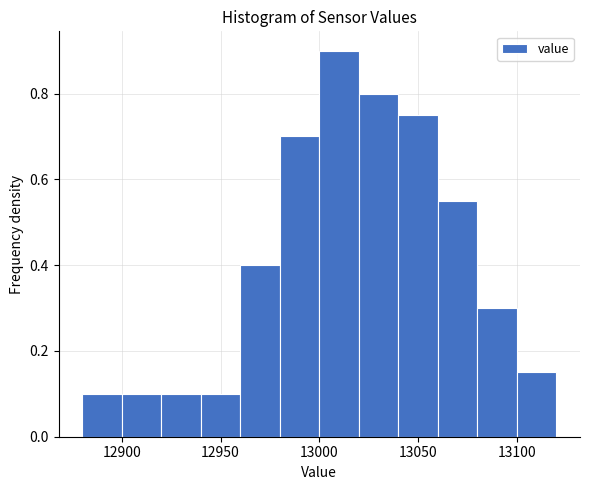

How tall is the bar that spans 12900 to 12920 on the x-axis? The values are not printed on the chart, so give them approximately, as read against the axis.

0.10